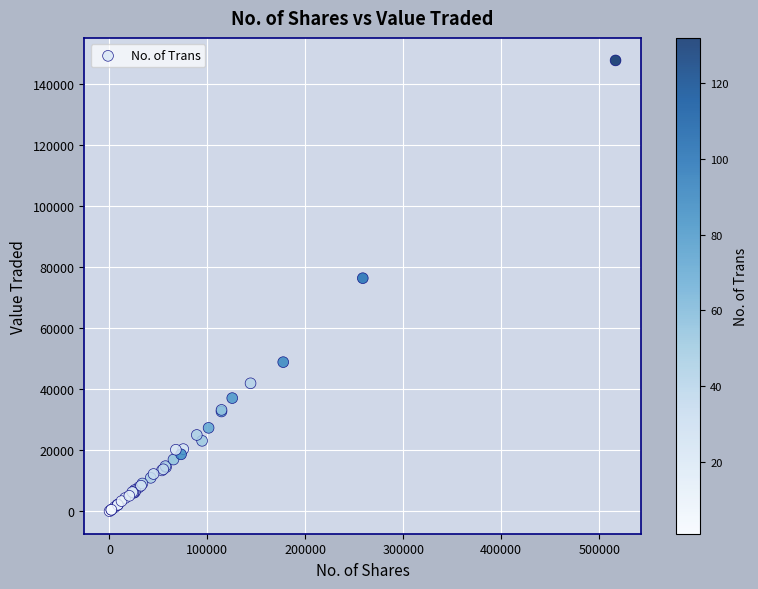

What Y value in the scatter plot is closest to 73802?

76297